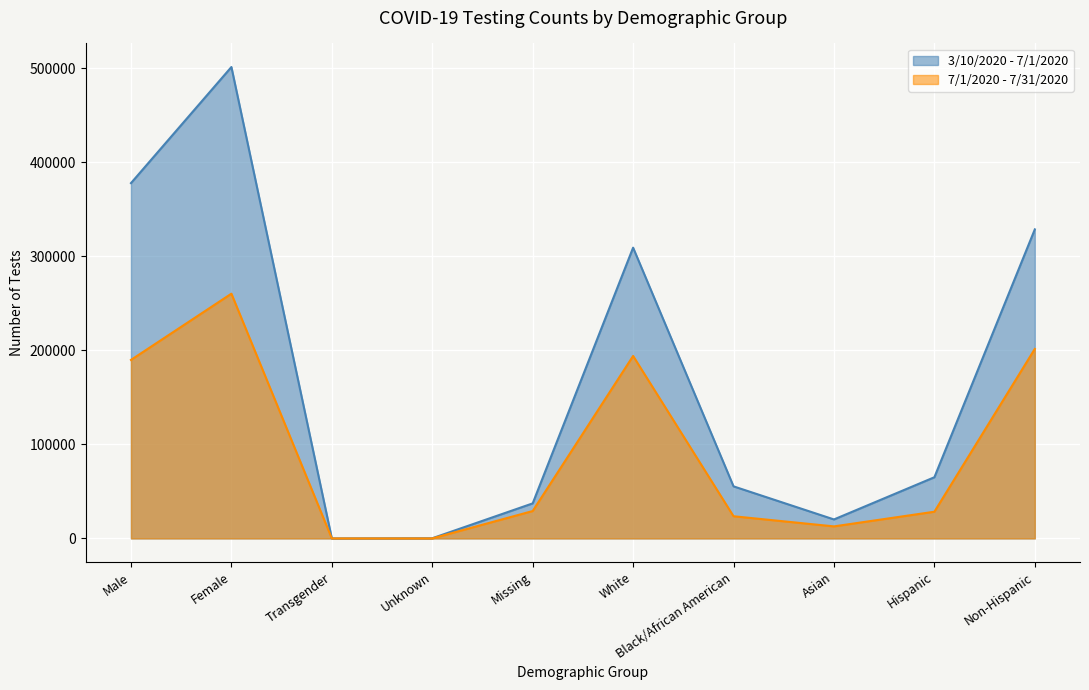

How many interior local valleys does the 7/1/2020 - 7/31/2020 series have?

2